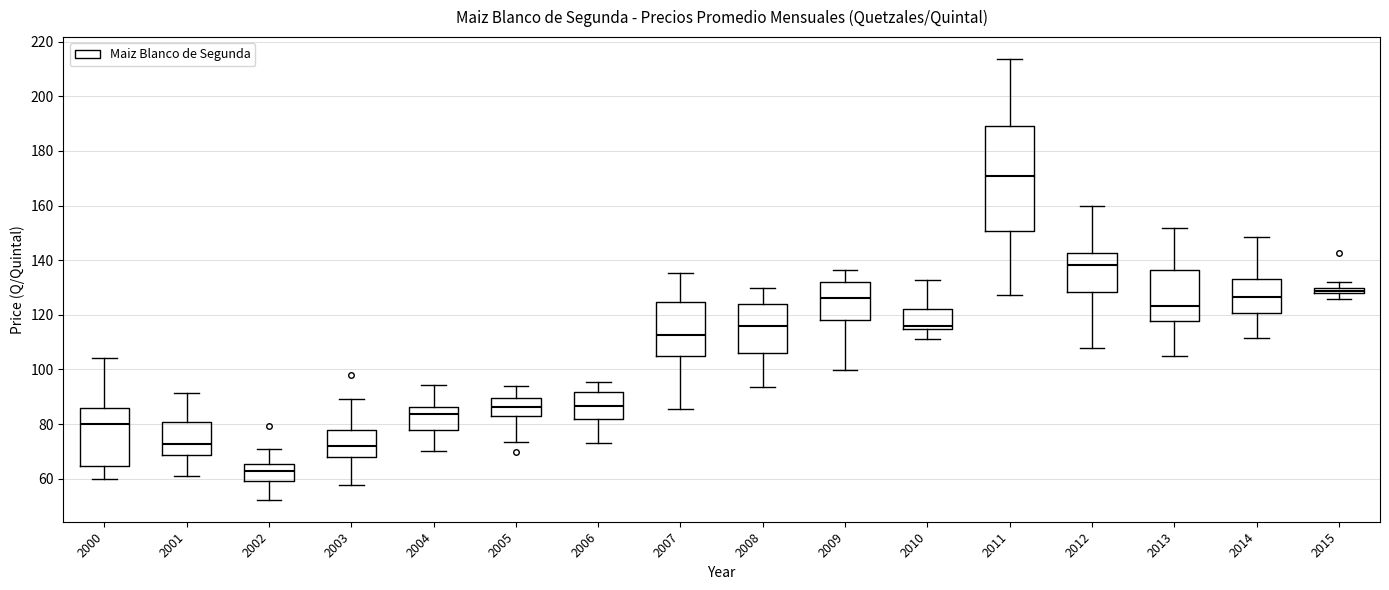

Which box's median line is the highest?

2011